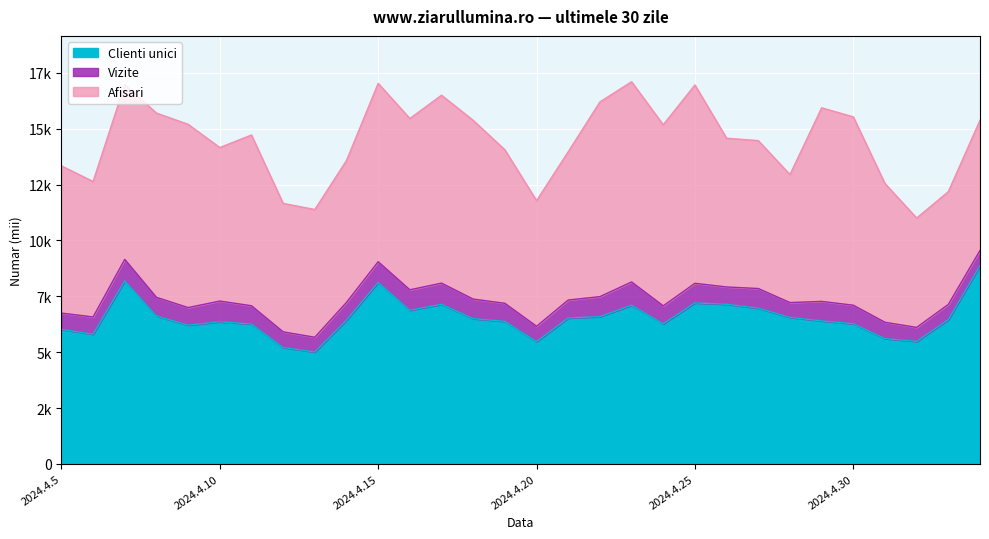

Rank the categories by Vizite value from lowest to highest.

2024.4.13, 2024.4.12, 2024.5.2, 2024.4.20, 2024.5.1, 2024.4.6, 2024.4.5, 2024.4.9, 2024.4.24, 2024.4.11, 2024.4.30, 2024.5.3, 2024.4.19, 2024.4.28, 2024.4.14, 2024.4.29, 2024.4.10, 2024.4.21, 2024.4.18, 2024.4.8, 2024.4.22, 2024.4.16, 2024.4.27, 2024.4.26, 2024.4.25, 2024.4.17, 2024.4.23, 2024.4.15, 2024.4.7, 2024.5.4